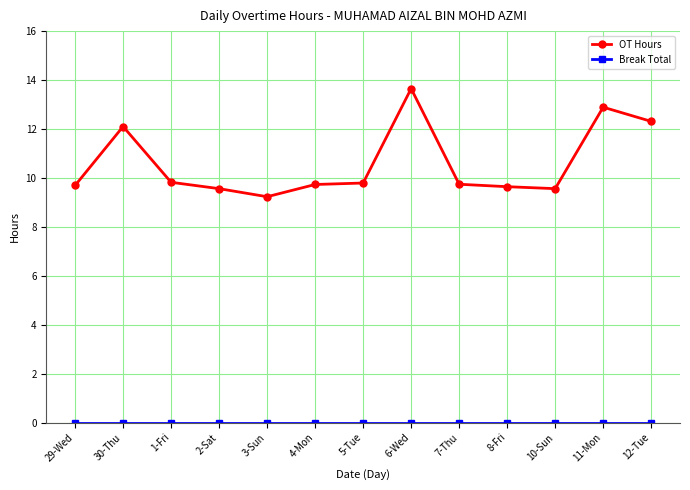

At which category does OT Hours reach its first local valley?

3-Sun